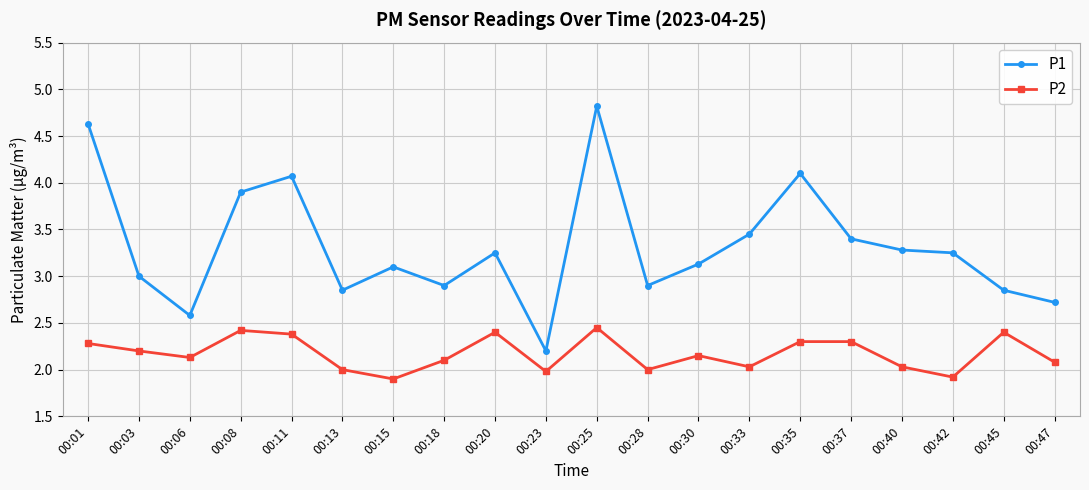

True or false: P1 has more than 0 interior local peaks.

True